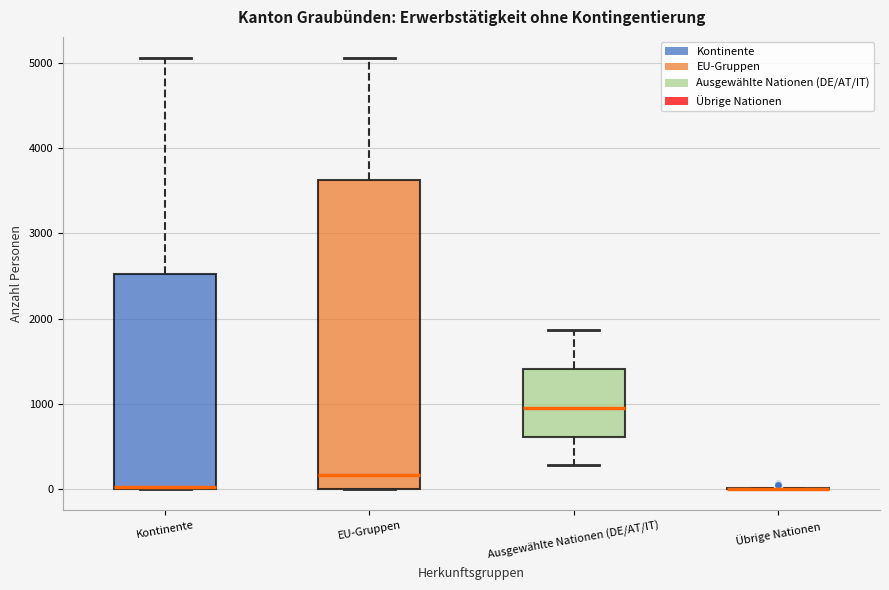

Reading left to right, transcribe this box plot: for each box, give where its median line is, the range the box spans, and where its two whiskers end, as read against the y-axis. The values are not printed on the chart, so give them approximately, as read against the axis.

Kontinente: median 0 (drawn on the box's lower edge), box 0 to 2500, whiskers 0 to 5100
EU-Gruppen: median 200, box 0 to 3600, whiskers 0 to 5100
Ausgewählte Nationen (DE/AT/IT): median 900, box 600 to 1400, whiskers 300 to 1900
Übrige Nationen: box collapsed to a line at 0, whiskers 0 to 0